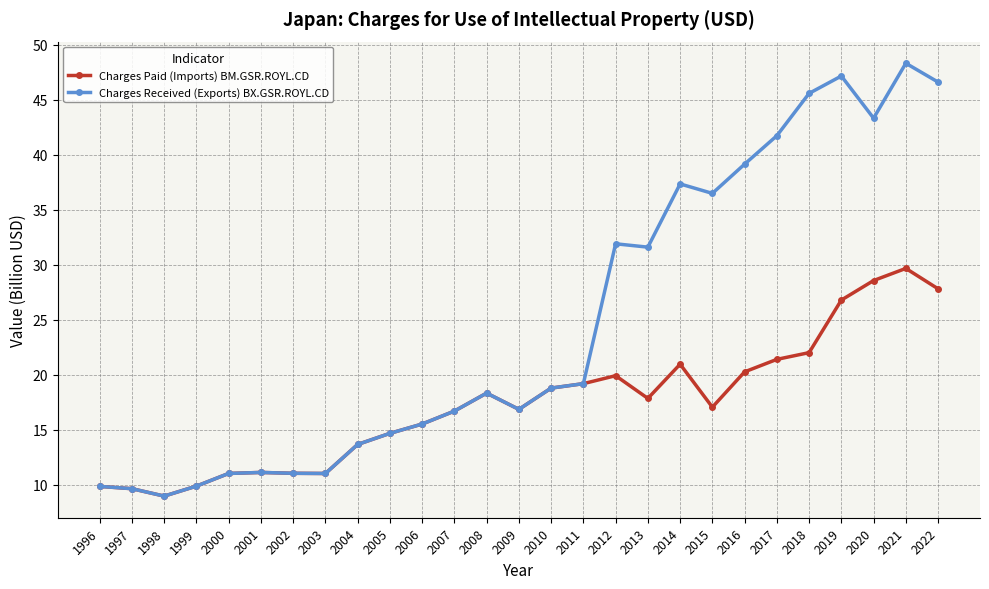

Which series changed the most between 1998 and 2014?

Charges Received (Exports) BX.GSR.ROYL.CD